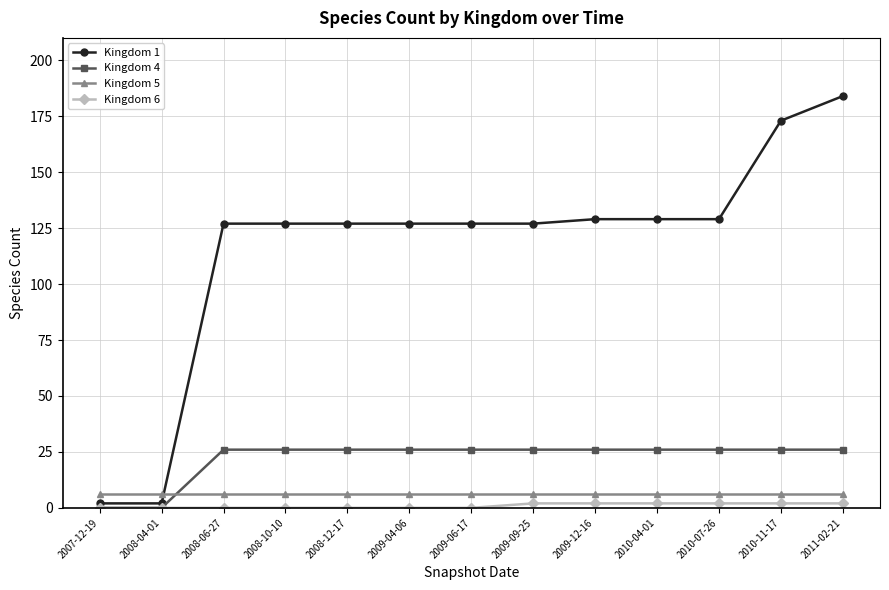

Which series has the widest spread of values?

Kingdom 1